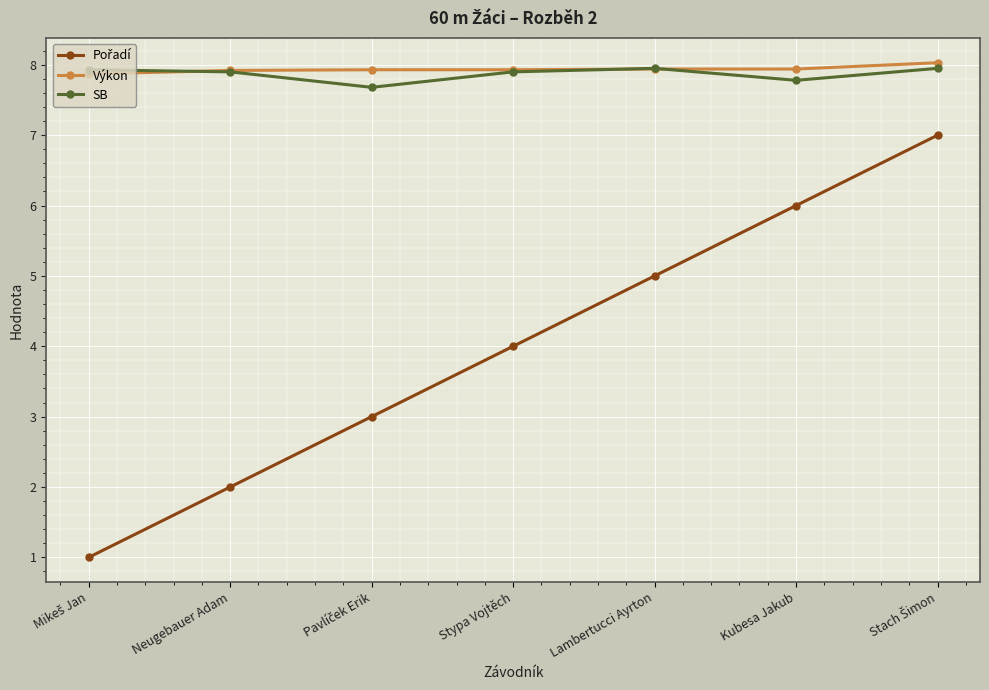

What position from the right is Lambertucci Ayrton?

3